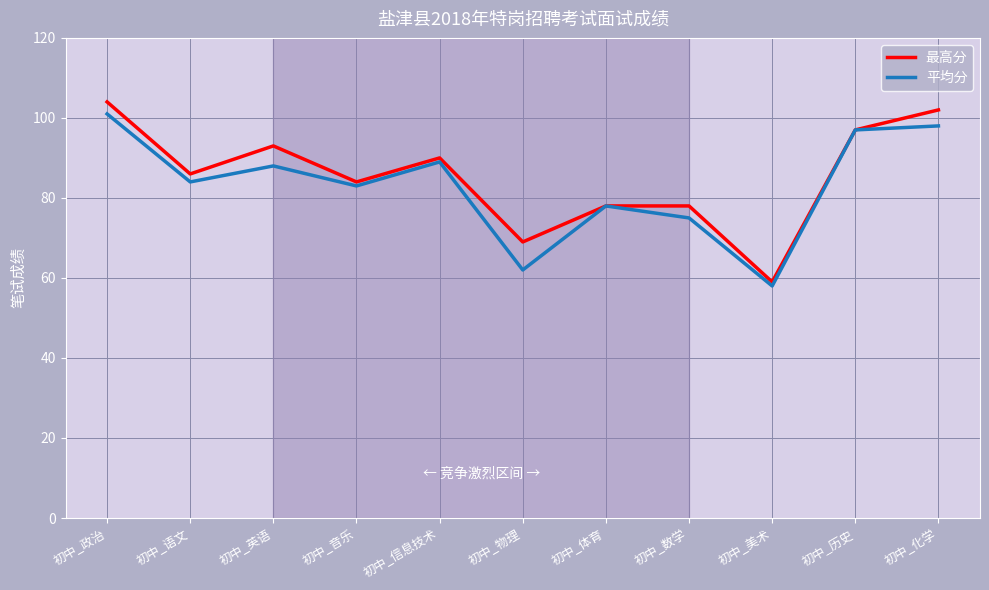

The value of 平均分 at 初中_信息技术 is 89. True or false?

True